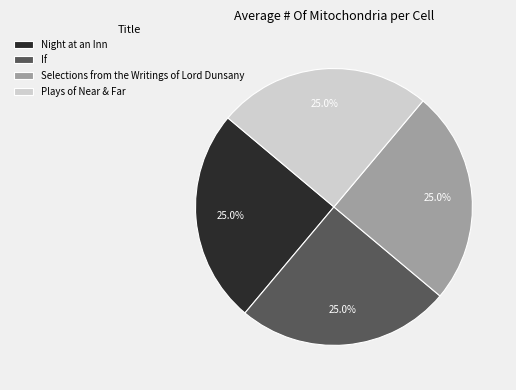

What is the ratio of the value at If to the value at Plays of Near & Far?

1.0